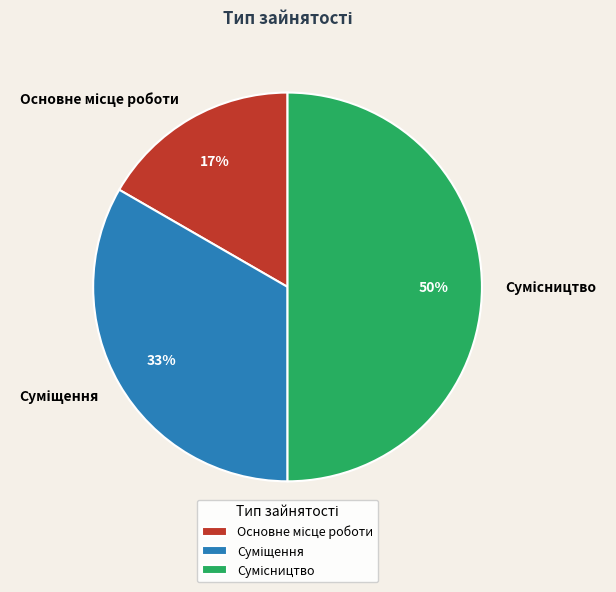

To the nearest percent, what is the average slice percentage?

33%